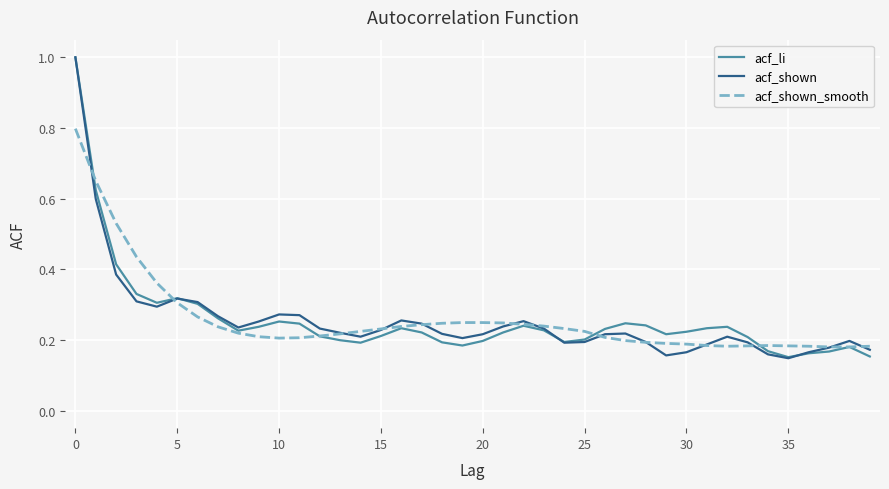

What is the maximum value for acf_li?

1.0